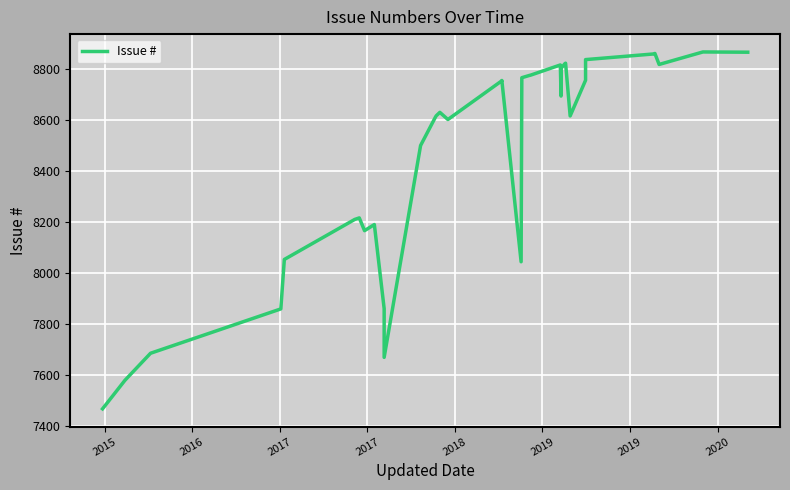

Read the value at 13, to the nearest 10.

8620